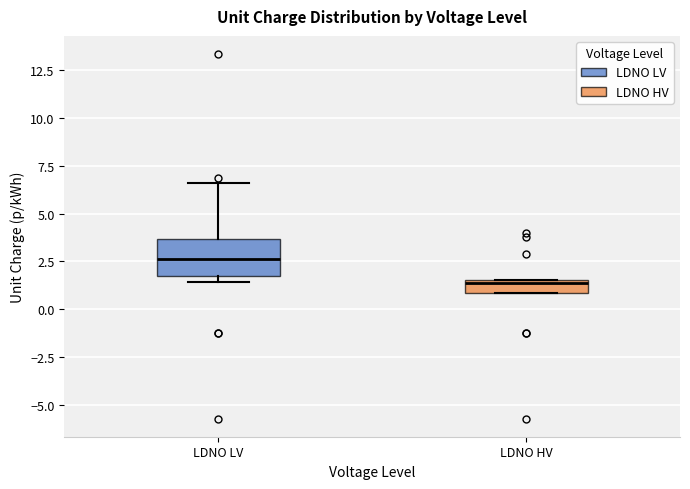

Which box has the highest median line?

LDNO LV